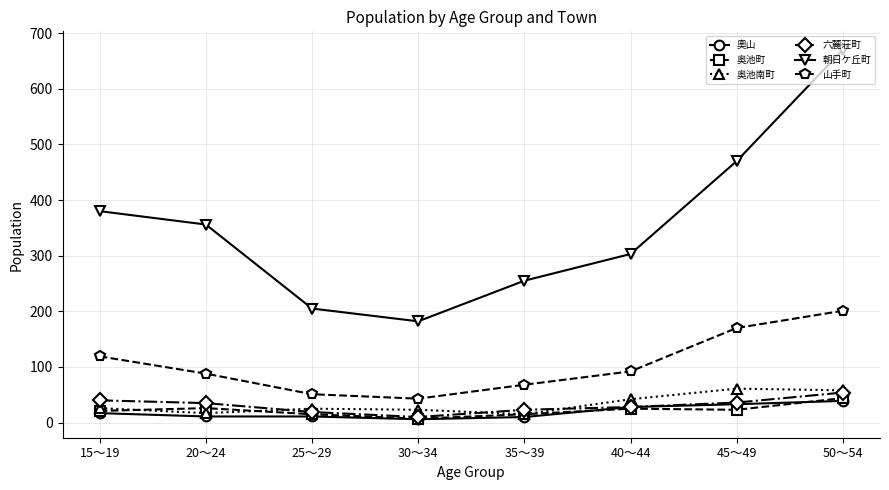

What is the average value of the 山手町 series?

104